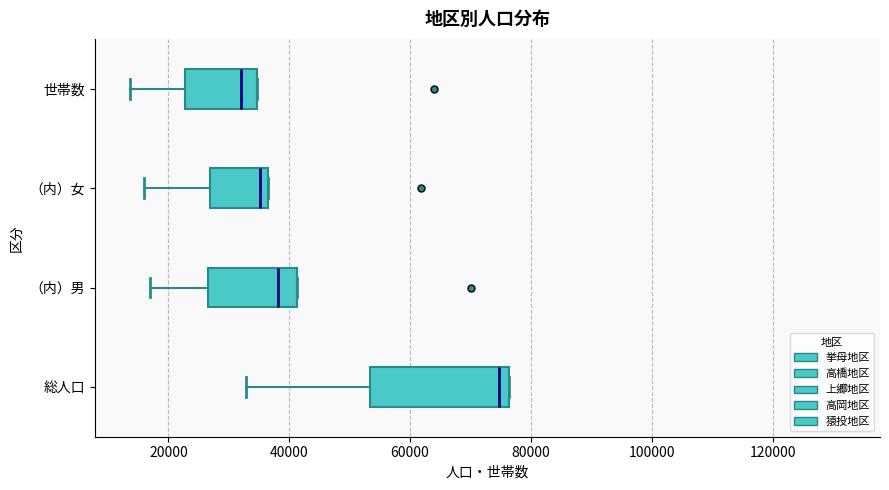

Which box has the furthest to the left median line?

世帯数